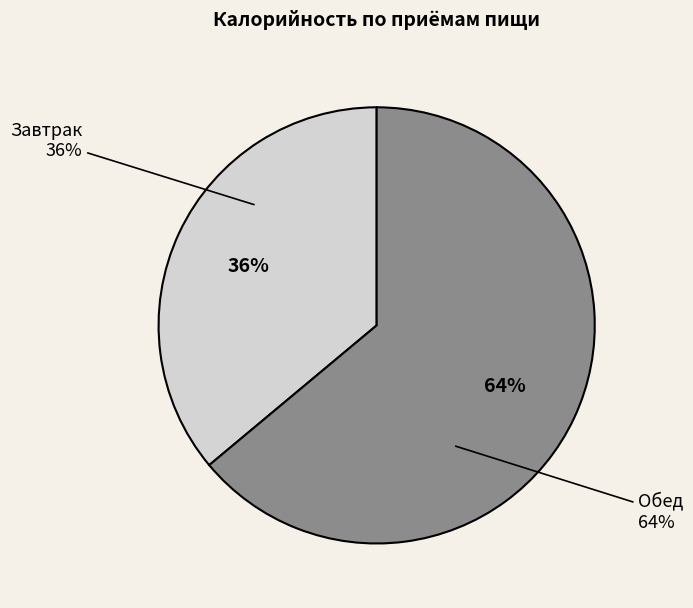

Which slice is the largest?

Обед